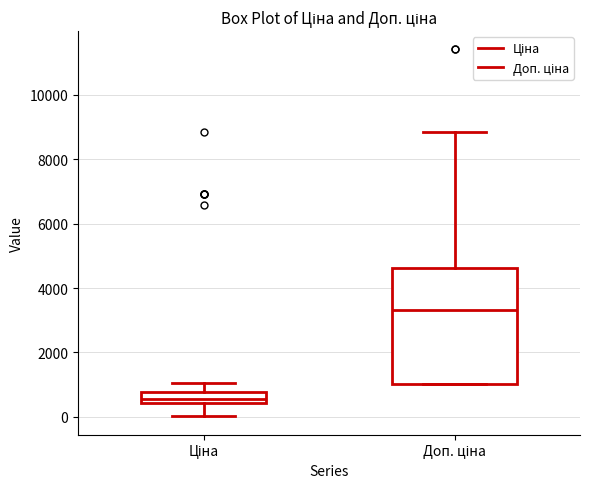

Which box's median line is the lowest?

Ціна